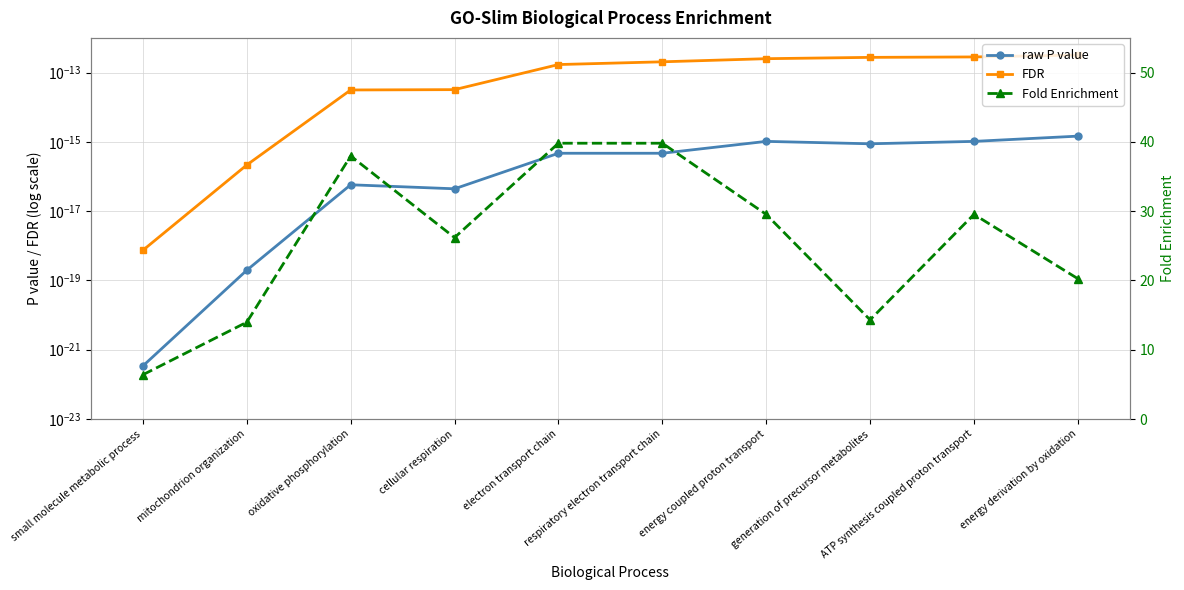

What is the lowest value of the Fold Enrichment series?

6.4